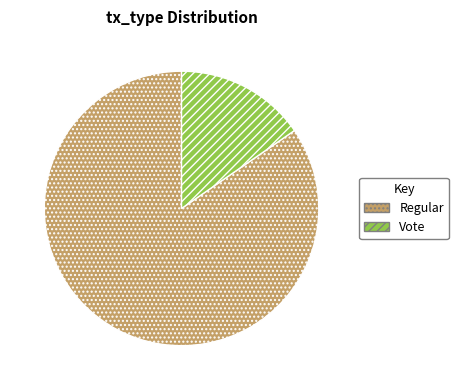

Is it true that Regular is 95% of the pie?

False